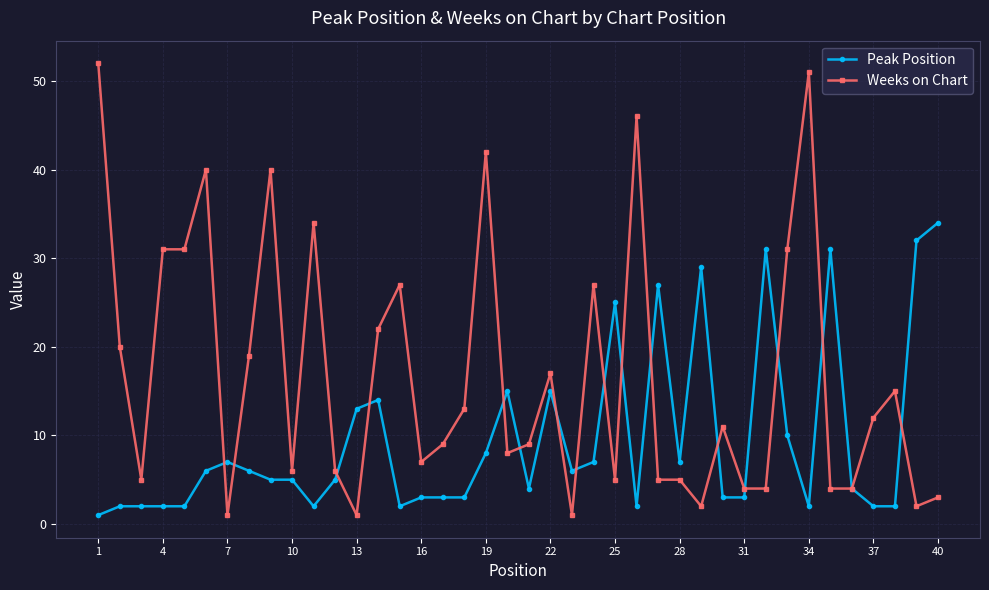

Which series has the largest total across all categories?

Weeks on Chart